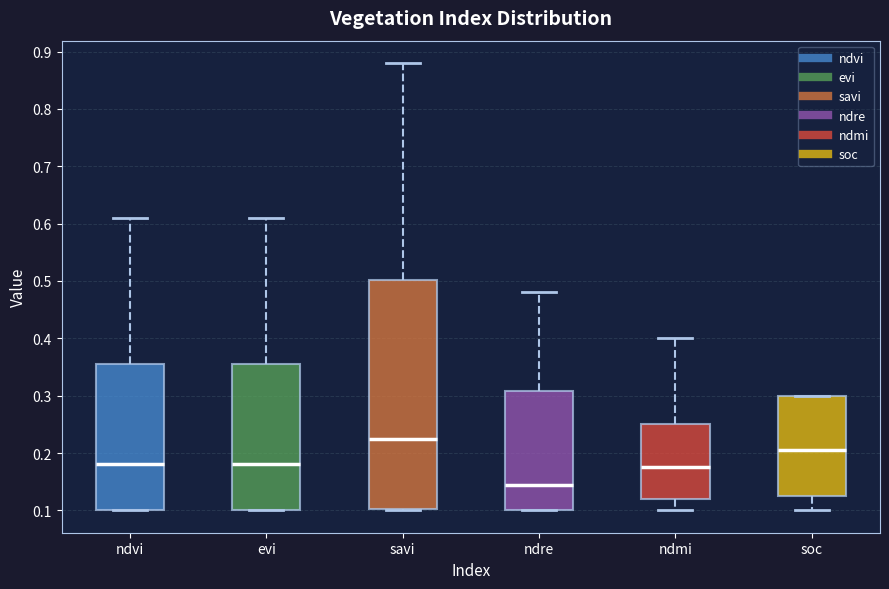

Which box's median line is the highest?

savi